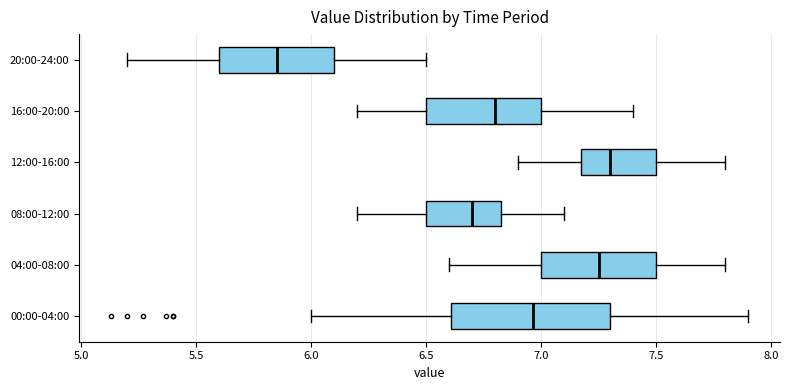

Reading bottom to top, read every box against the x-axis: the position of its median line, the range the box covers, and the ends of its whiskers. The values are not printed on the chart, so give them approximately, as read against the axis.

00:00-04:00: median 6.95, box 6.60 to 7.30, whiskers 6.00 to 7.90
04:00-08:00: median 7.25, box 7.00 to 7.50, whiskers 6.60 to 7.80
08:00-12:00: median 6.70, box 6.50 to 6.85, whiskers 6.20 to 7.10
12:00-16:00: median 7.30, box 7.20 to 7.50, whiskers 6.90 to 7.80
16:00-20:00: median 6.80, box 6.50 to 7.00, whiskers 6.20 to 7.40
20:00-24:00: median 5.85, box 5.60 to 6.10, whiskers 5.20 to 6.50